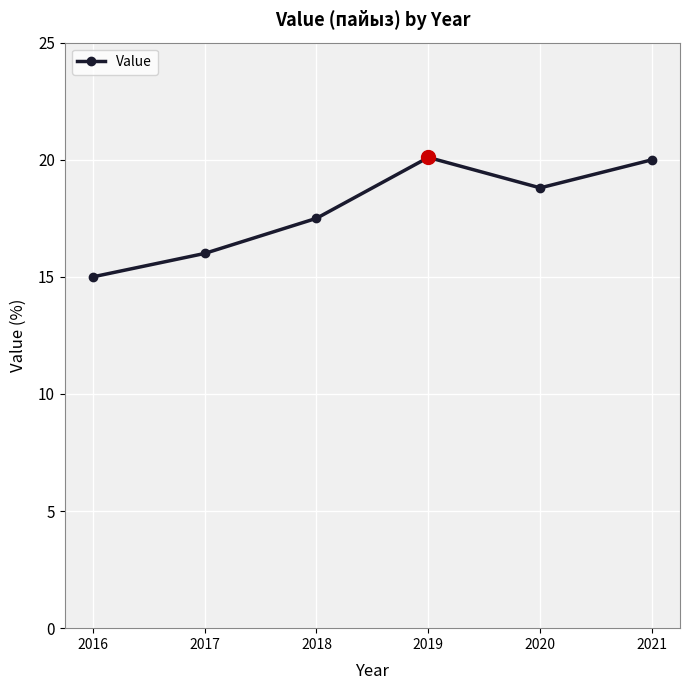

Reading right to left, transcribe all the data shown in this chart.

20.0	18.8	20.1	17.5	16.0	15.0